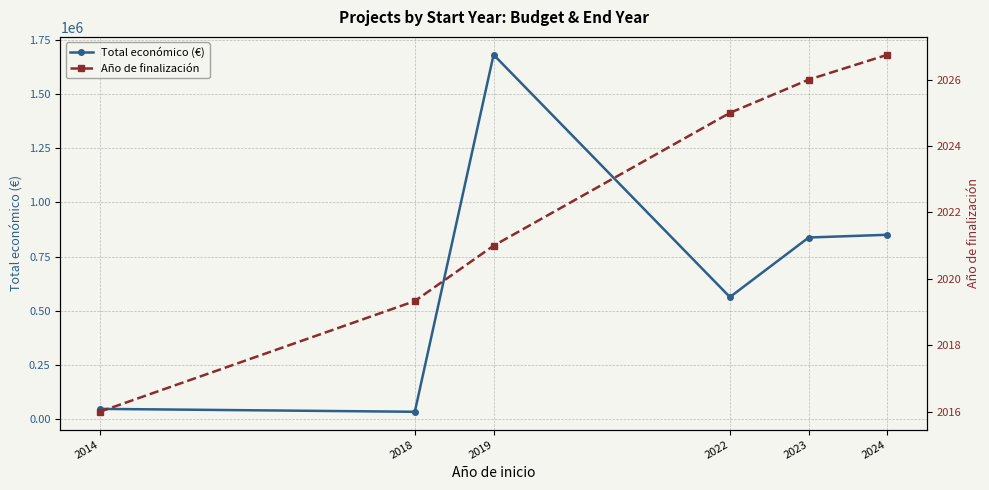

At which category does Total económico (€) reach its first local peak?

2019